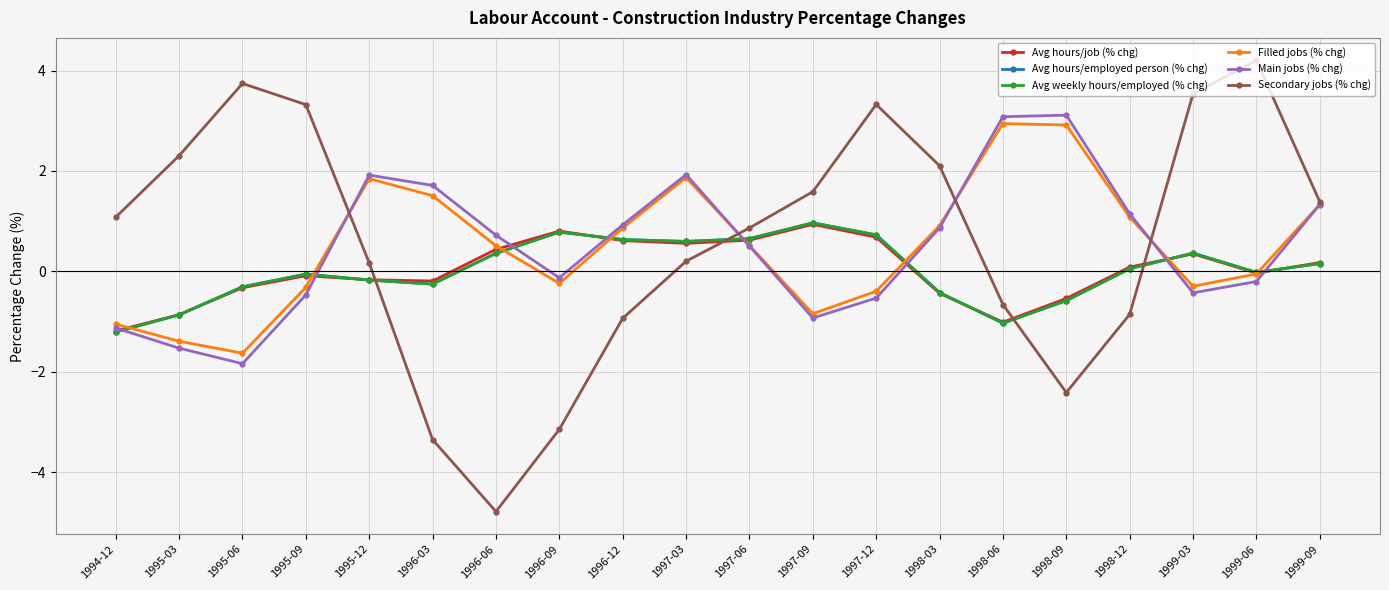

What is the sum of the Filled jobs (% chg) values at 1998-03 and 1994-12?

-0.1